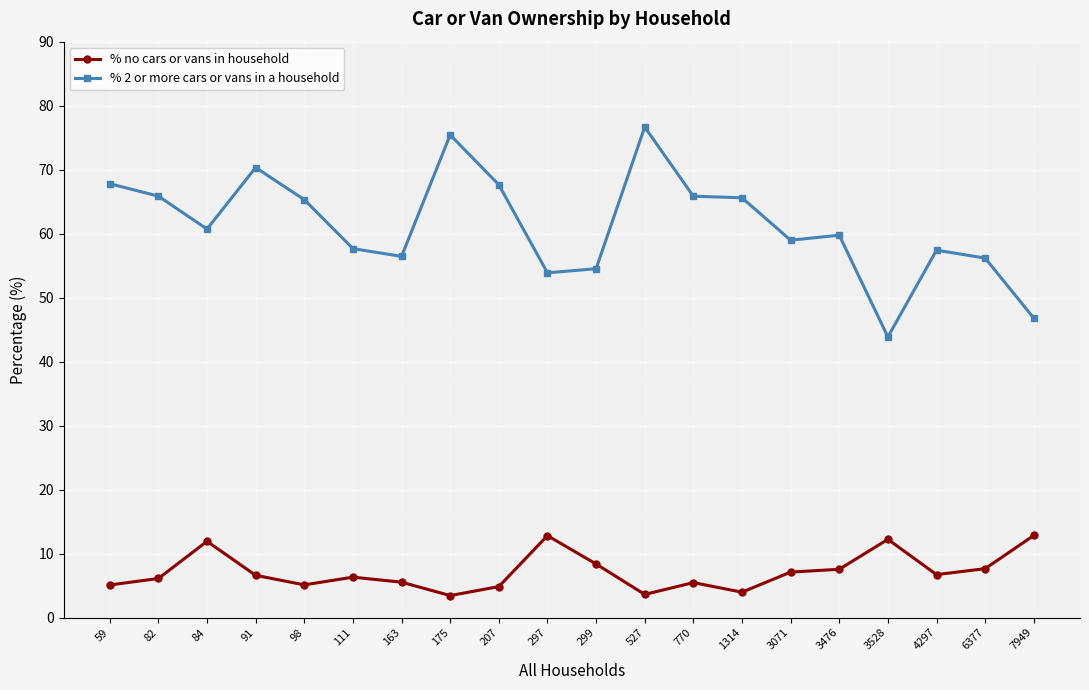

The value of % no cars or vans in household at 3528 is 12.2. True or false?

True